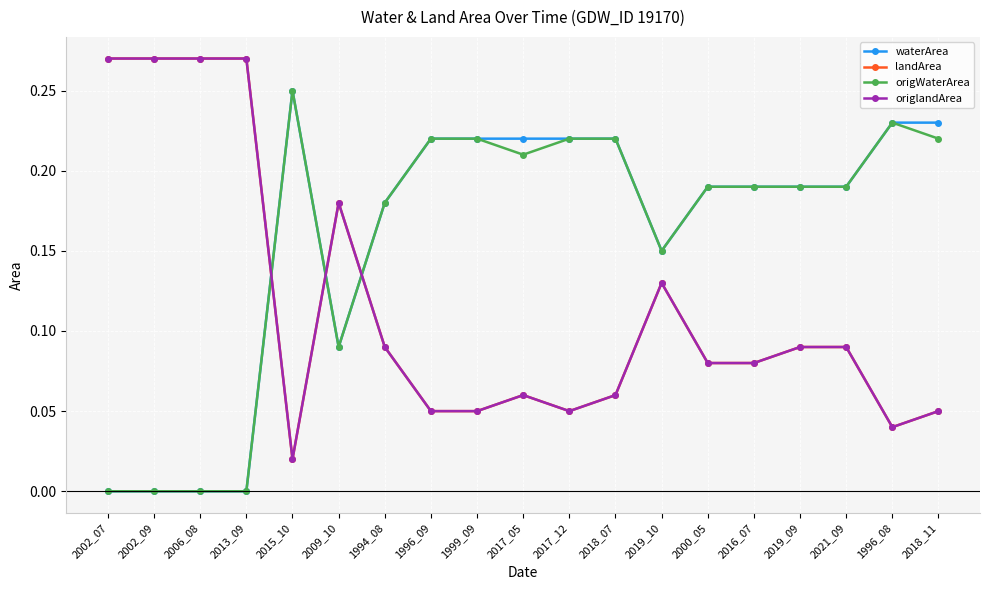

The origWaterArea series shows 0.1 at 2000_05. True or false?

False